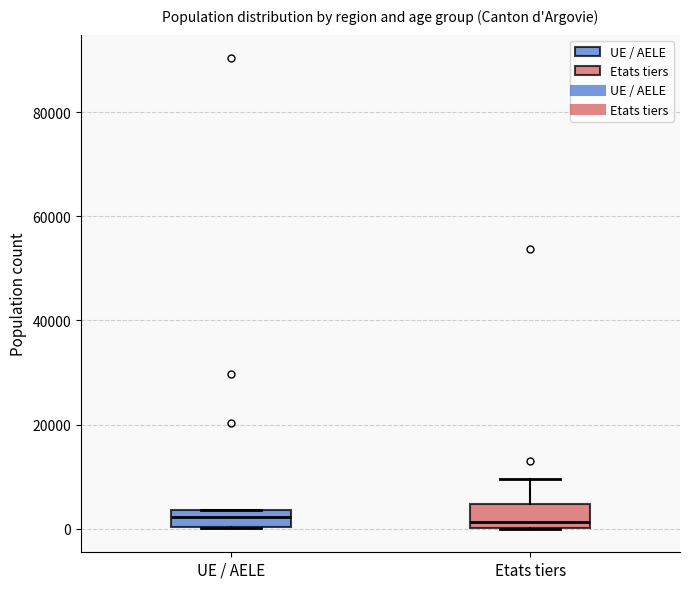

Where is the lower edge of the box for UE / AELE on the y-axis? The values are not printed on the chart, so give them approximately, as read against the axis.

0